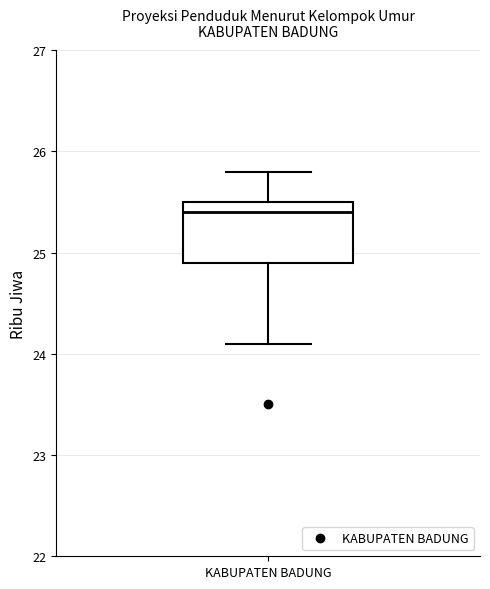

Where does the upper whisker of the box for KABUPATEN BADUNG end on the y-axis? The values are not printed on the chart, so give them approximately, as read against the axis.

25.8